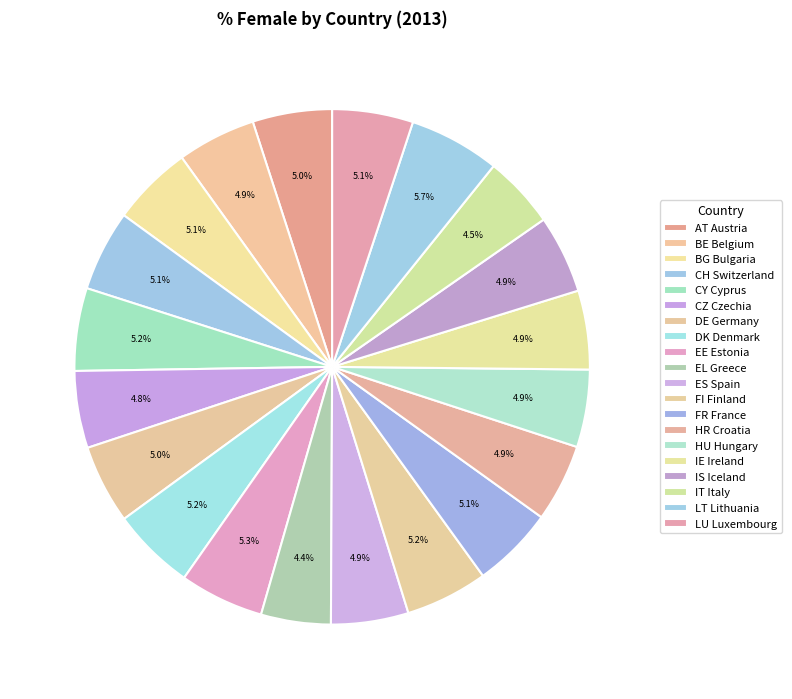

What percentage is the HU Hungary slice, to the nearest percent?

5%